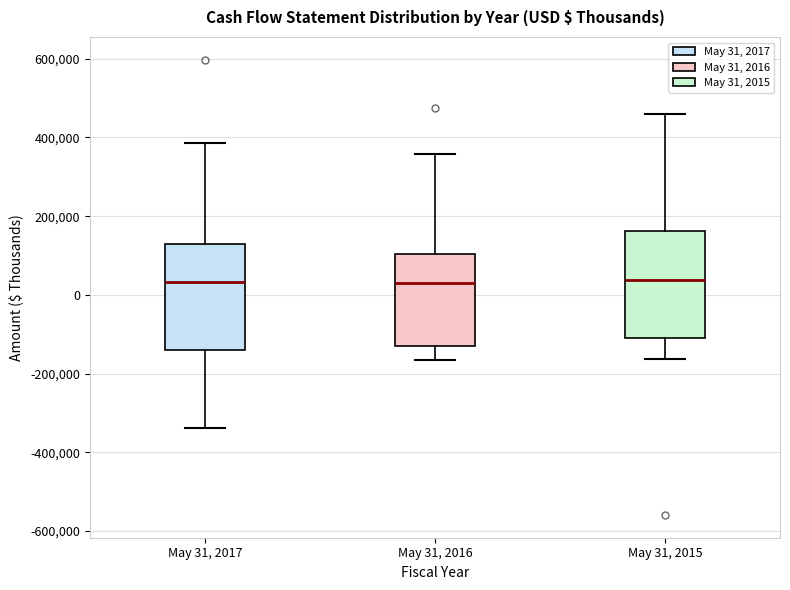

Reading left to right, read every box against the y-axis: the position of its median line, the range the box covers, and the ends of its whiskers. The values are not printed on the chart, so give them approximately, as read against the axis.

May 31, 2017: median 40000, box -140000 to 120000, whiskers -340000 to 380000
May 31, 2016: median 40000, box -140000 to 100000, whiskers -160000 to 360000
May 31, 2015: median 40000, box -120000 to 160000, whiskers -160000 to 460000